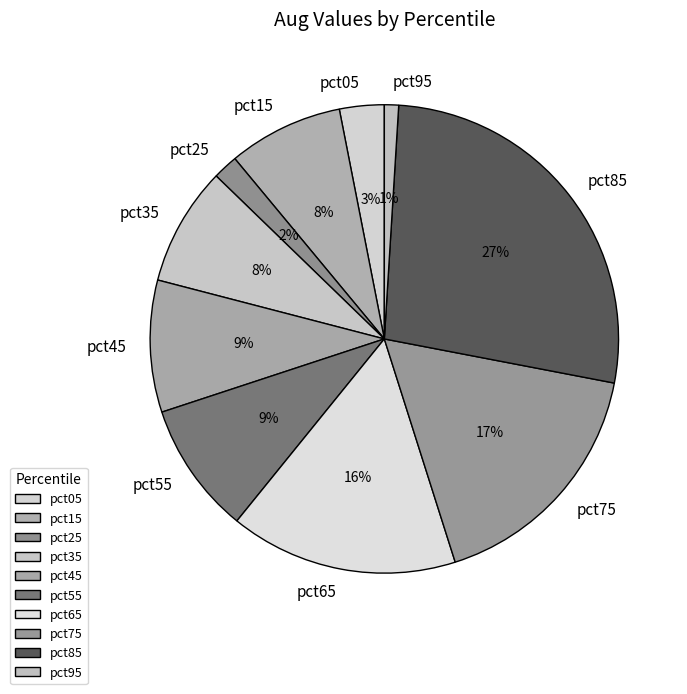

Which slice is the largest?

pct85